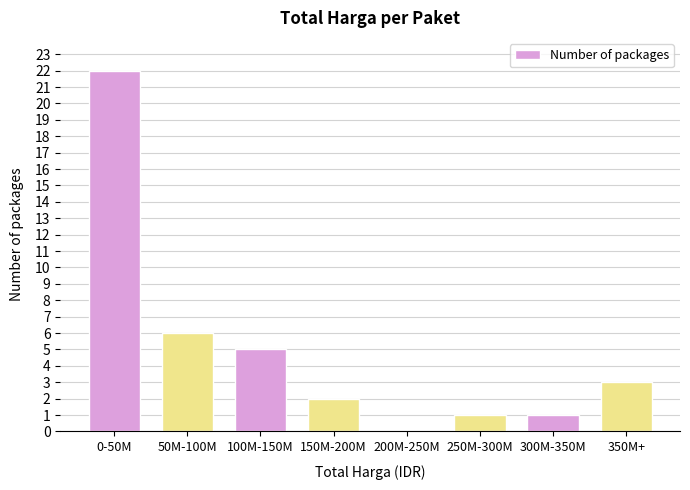

Reading right to left, list all the values displayed in this chart.

350M+=3	300M-350M=1	250M-300M=1	200M-250M=0	150M-200M=2	100M-150M=5	50M-100M=6	0-50M=22